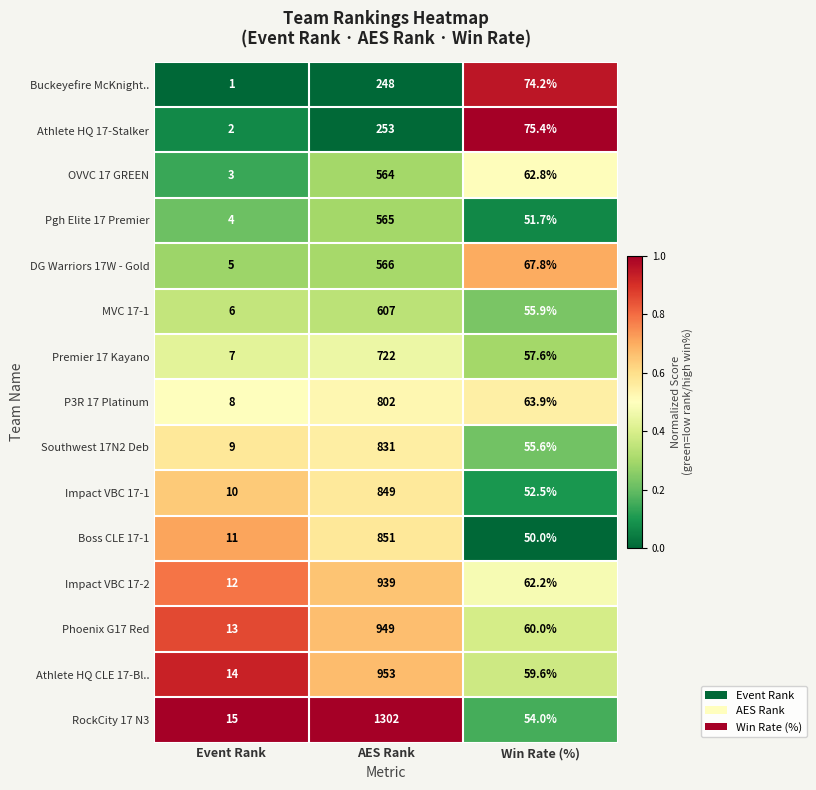

List the series in order of their peak value, highest first.

RockCity 17 N3, Athlete HQ CLE 17-Bl.., Phoenix G17 Red, Impact VBC 17-2, Boss CLE 17-1, Impact VBC 17-1, Southwest 17N2 Deb, P3R 17 Platinum, Premier 17 Kayano, MVC 17-1, DG Warriors 17W - Gold, Pgh Elite 17 Premier, OVVC 17 GREEN, Athlete HQ 17-Stalker, Buckeyefire McKnight..